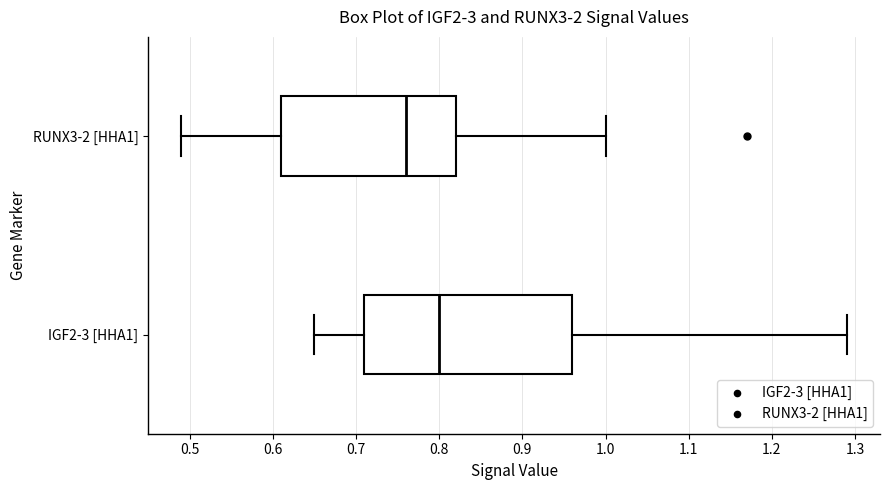

Which box's median line is the furthest to the left?

RUNX3-2 [HHA1]